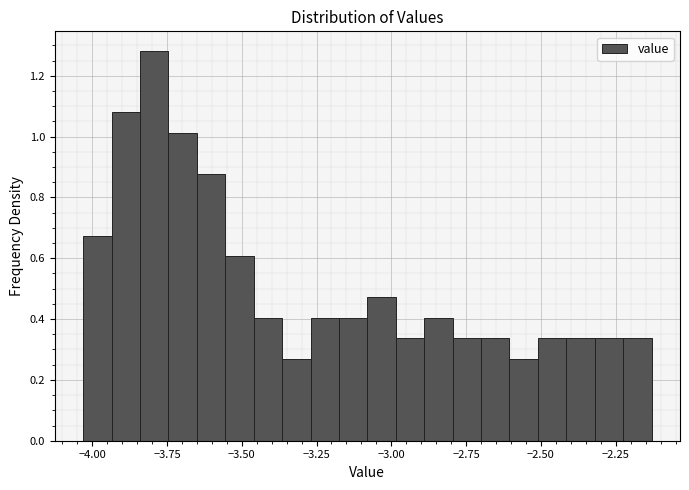

Around what value on the x-axis is the tallest bar? Give the approximate position of its centre, as read against the axis.

-3.80